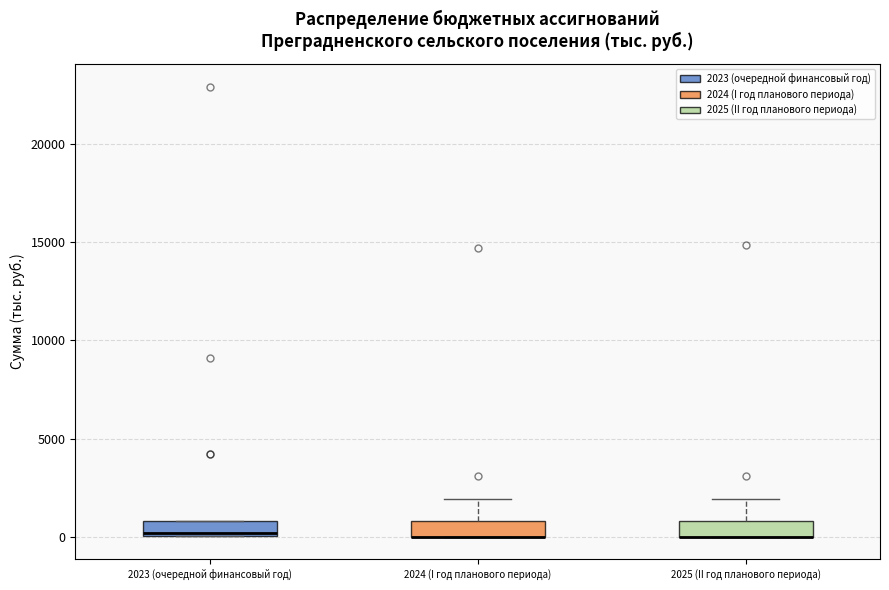

Reading left to right, read every box against the y-axis: the position of its median line, the range the box covers, and the ends of its whiskers. The values are not printed on the chart, so give them approximately, as read against the axis.

2023 (очередной финансовый год): median 0 (just above the box's lower edge), box 0 to 1000, whiskers 0 to 1000
2024 (I год планового периода): median 0 (drawn on the box's lower edge), box 0 to 1000, whiskers 0 to 2000
2025 (II год планового периода): median 0 (drawn on the box's lower edge), box 0 to 1000, whiskers 0 to 2000